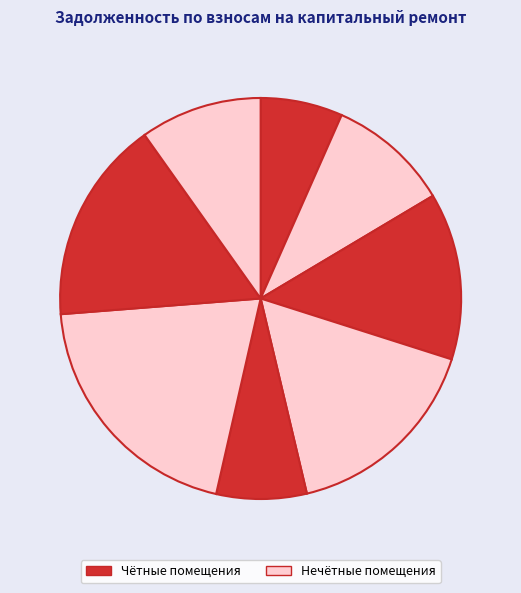

How many slices are in this pie chart?

8